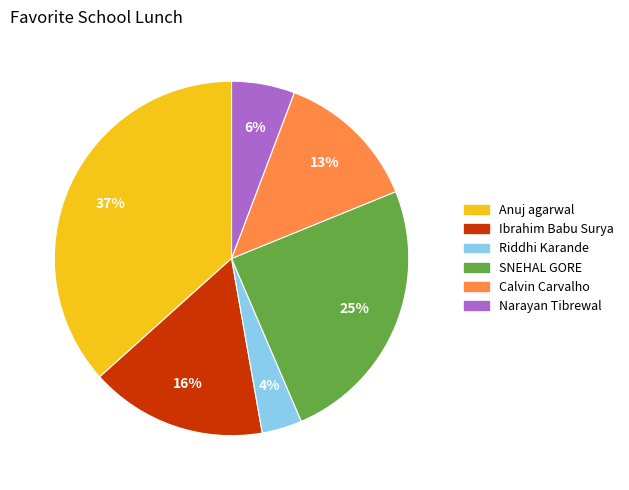

What percentage is the Narayan Tibrewal slice, to the nearest percent?

6%